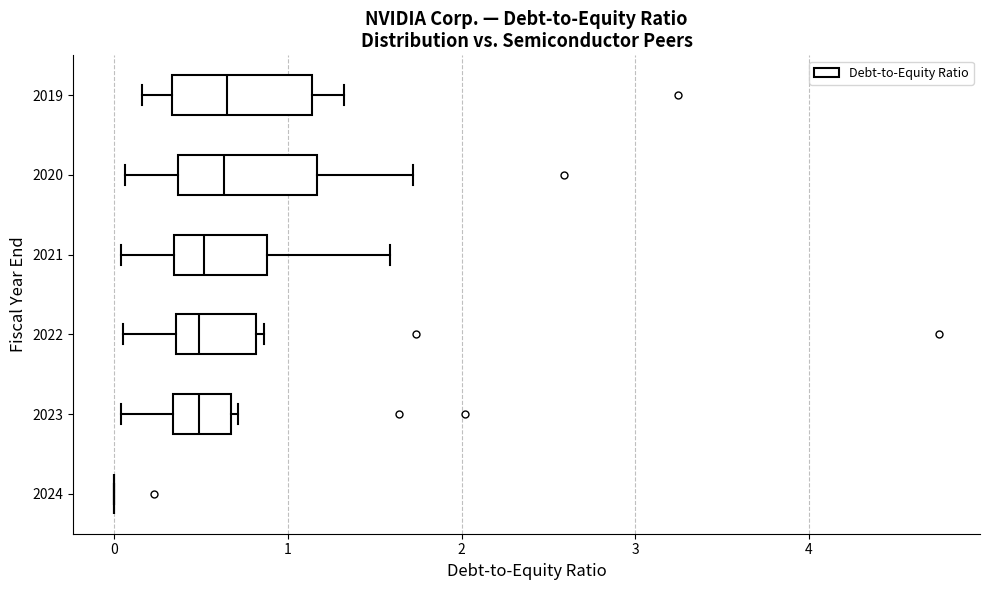

Reading bottom to top, transcribe this box plot: for each box, give where its median line is, the range the box spans, and where its two whiskers end, as read against the x-axis. The values are not printed on the chart, so give them approximately, as read against the axis.

2024: box collapsed to a line at 0.0, whiskers 0.0 to 0.0
2023: median 0.5, box 0.3 to 0.7, whiskers 0.0 to 0.7 (just right of the box's right edge)
2022: median 0.5, box 0.4 to 0.8, whiskers 0.1 to 0.9
2021: median 0.5, box 0.3 to 0.9, whiskers 0.0 to 1.6
2020: median 0.6, box 0.4 to 1.2, whiskers 0.1 to 1.7
2019: median 0.7, box 0.3 to 1.1, whiskers 0.2 to 1.3